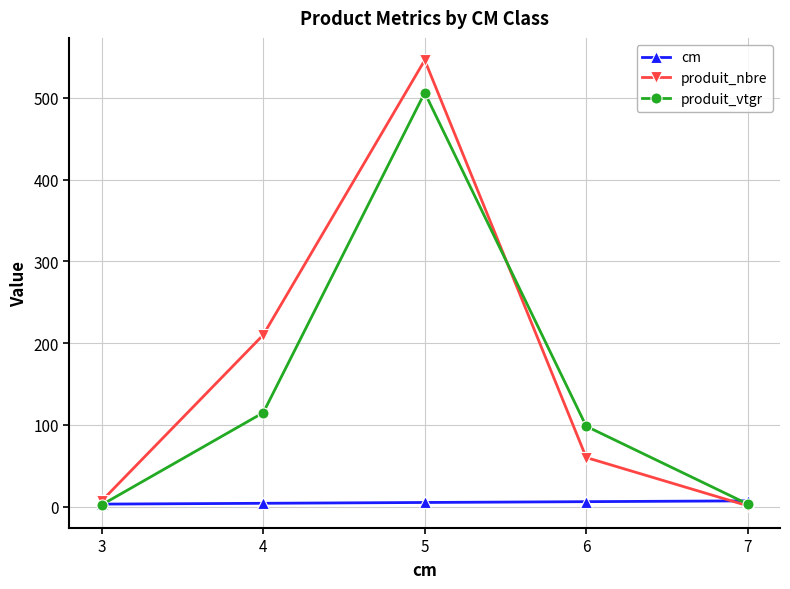

What is the maximum value shown in the chart?

546.0